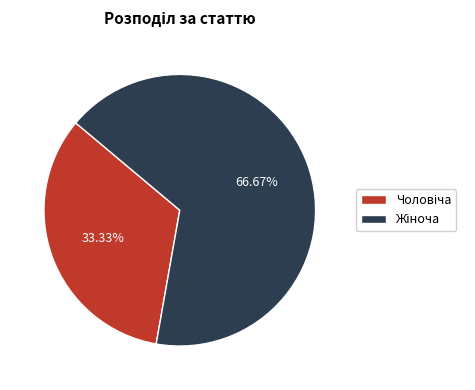

Is there any slice that represents more than half of the pie?

Yes